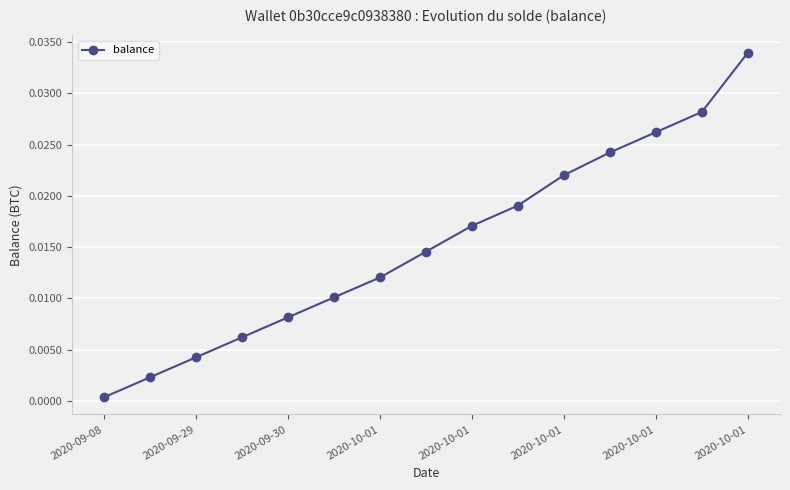

Does the chart display data point markers on the line(s)?

Yes